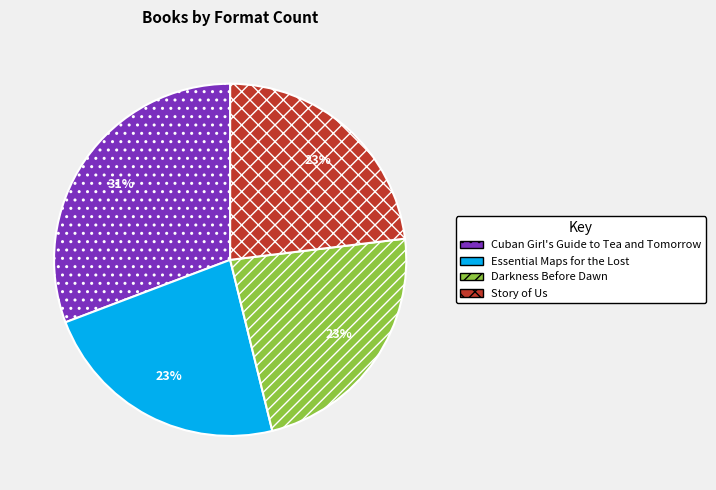

How many segments does this pie chart have?

4